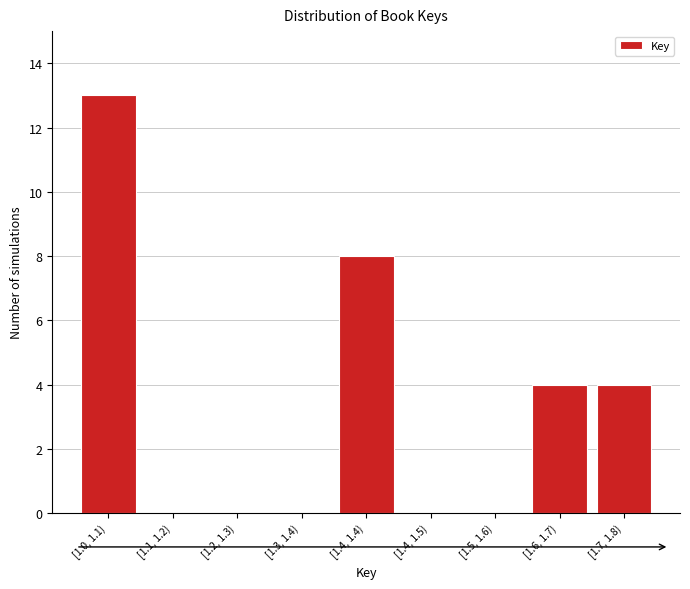

Reading left to right, extract all data points from this chart.

[1.0, 1.1)=13	[1.1, 1.2)=0	[1.2, 1.3)=0	[1.3, 1.4)=0	[1.4, 1.4)=8	[1.4, 1.5)=0	[1.5, 1.6)=0	[1.6, 1.7)=4	[1.7, 1.8)=4